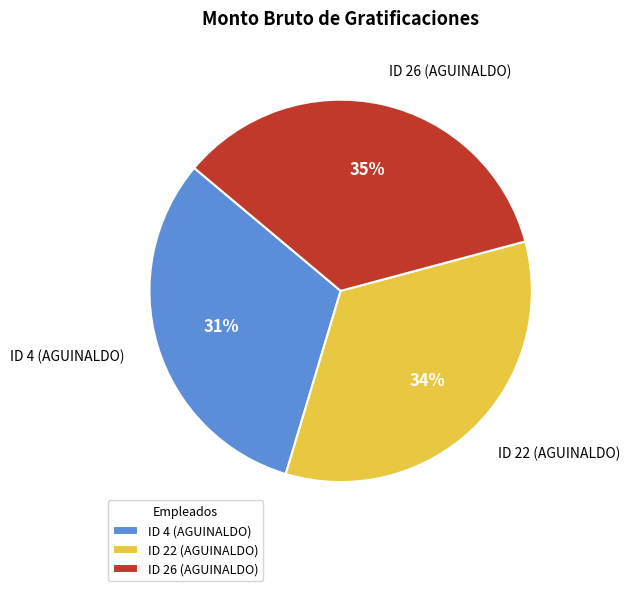

How many slices are in this pie chart?

3